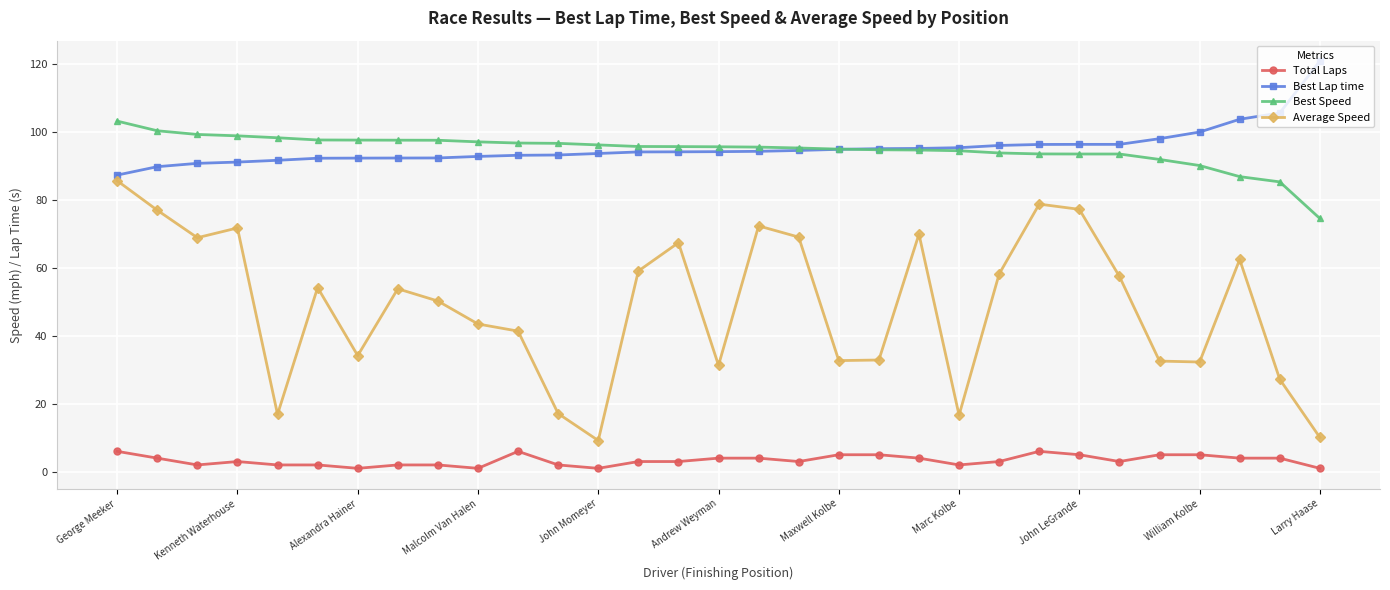

True or false: Average Speed and Best Lap time intersect in this chart.

False